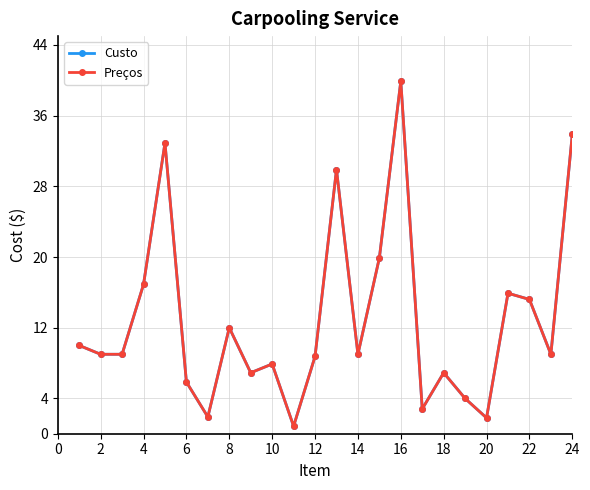

Is this an area chart (filled region under the line)?

No